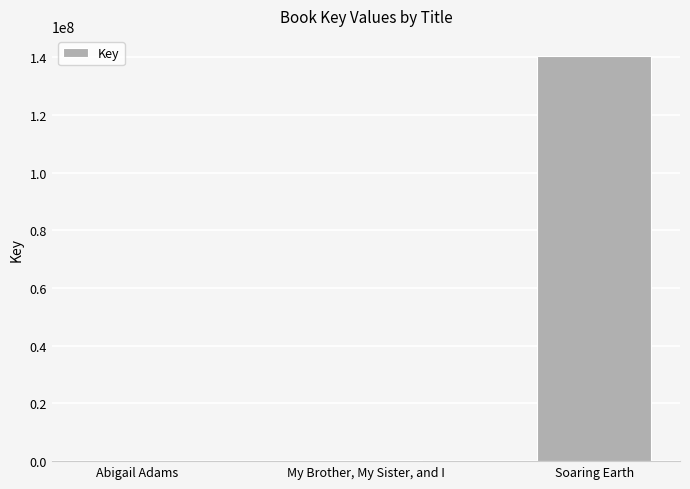

Which has a higher value, Abigail Adams or Soaring Earth?

Soaring Earth